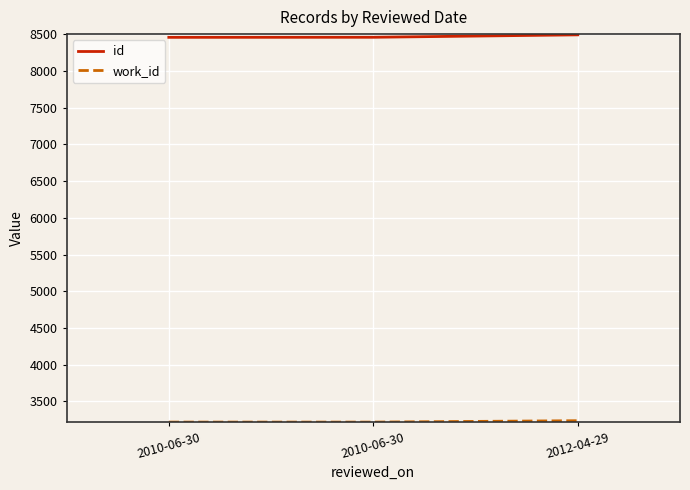

The value of work_id at 2012-04-29 is 3238. True or false?

True